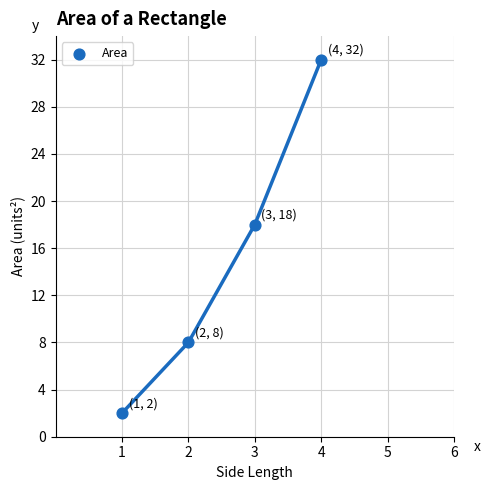

What Y value in the scatter plot is closest to 17?

18